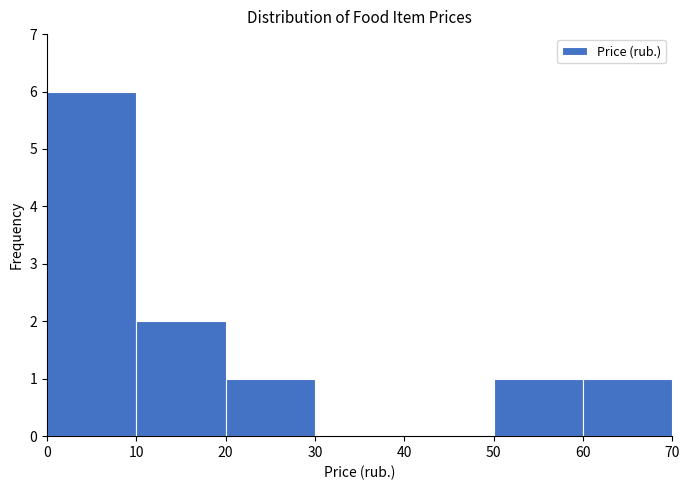

Reading left to right, list every bar in this chart as the range it spans on the x-axis followed by its height. The values are not printed on the chart, so give them approximately, as read against the axis.

0 to 10: 6
10 to 20: 2
20 to 30: 1
30 to 40: 0
40 to 50: 0
50 to 60: 1
60 to 70: 1